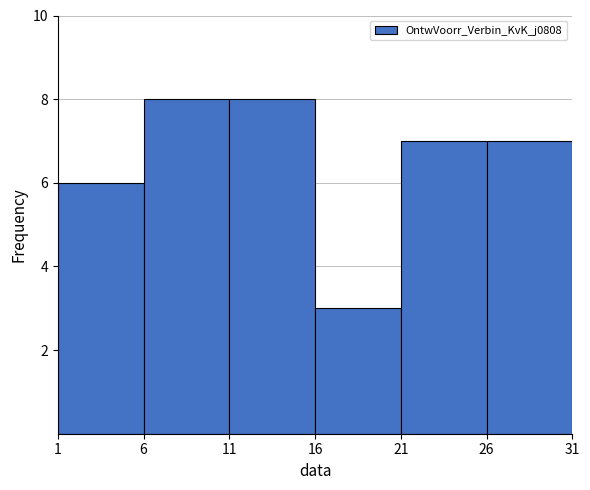

Reading left to right, list every bar in this chart as the range it spans on the x-axis followed by its height. The values are not printed on the chart, so give them approximately, as read against the axis.

1 to 6: 6
6 to 11: 8
11 to 16: 8
16 to 21: 3
21 to 26: 7
26 to 31: 7